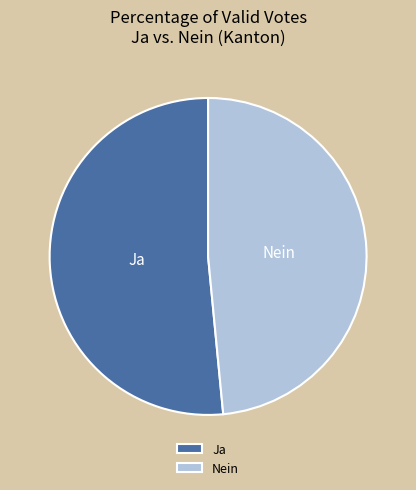

Rank the categories by value from highest to lowest.

Ja, Nein